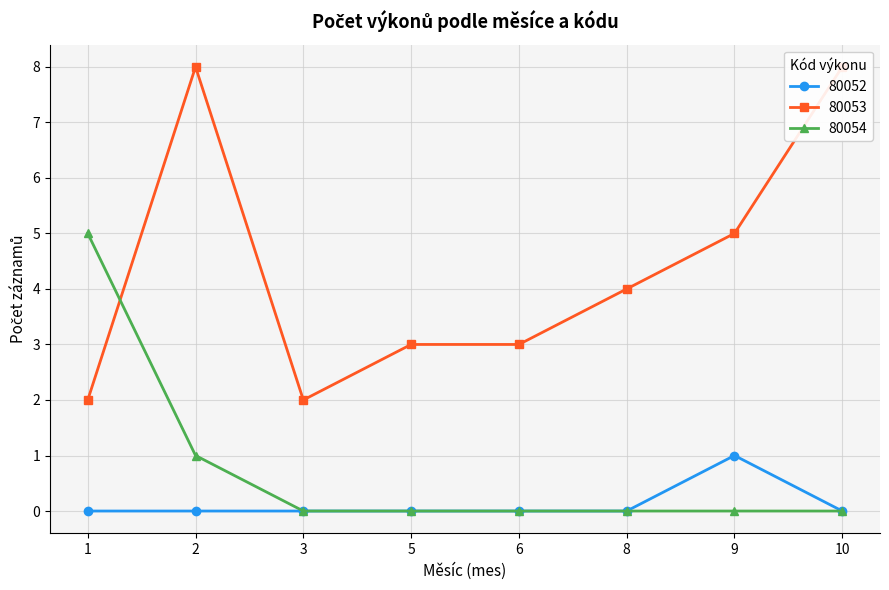

At which category is the sum across all series the highest?

2